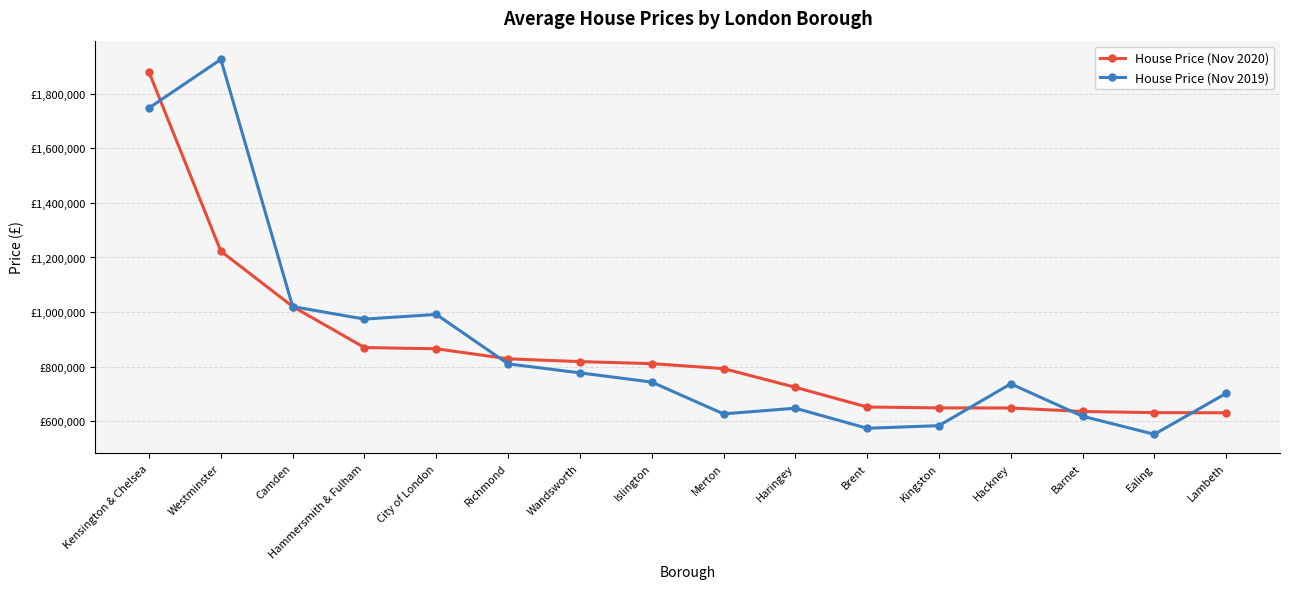

Is the value of House Price (Nov 2019) at Hammersmith & Fulham greater than the value of House Price (Nov 2020) at Westminster?

No